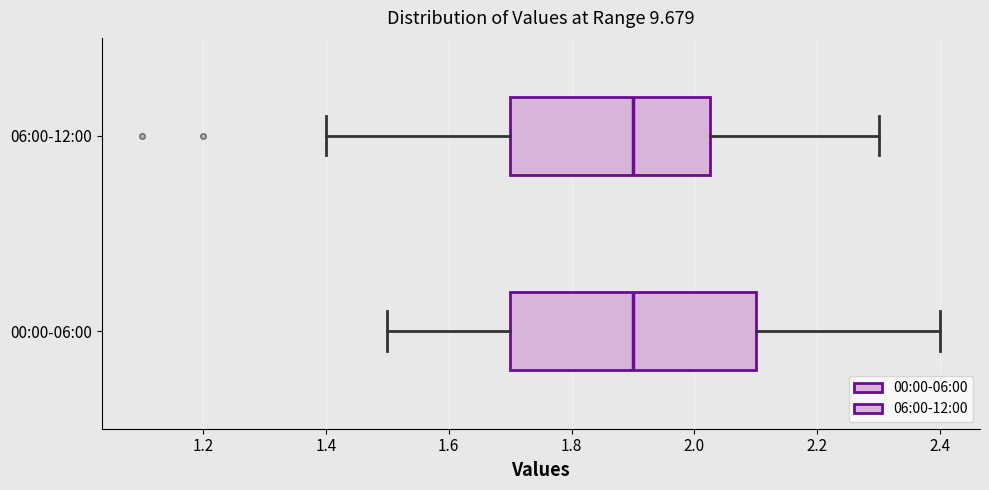

Reading bottom to top, transcribe this box plot: for each box, give where its median line is, the range the box spans, and where its two whiskers end, as read against the x-axis. The values are not printed on the chart, so give them approximately, as read against the axis.

00:00-06:00: median 1.90, box 1.70 to 2.10, whiskers 1.50 to 2.40
06:00-12:00: median 1.90, box 1.70 to 2.02, whiskers 1.40 to 2.30